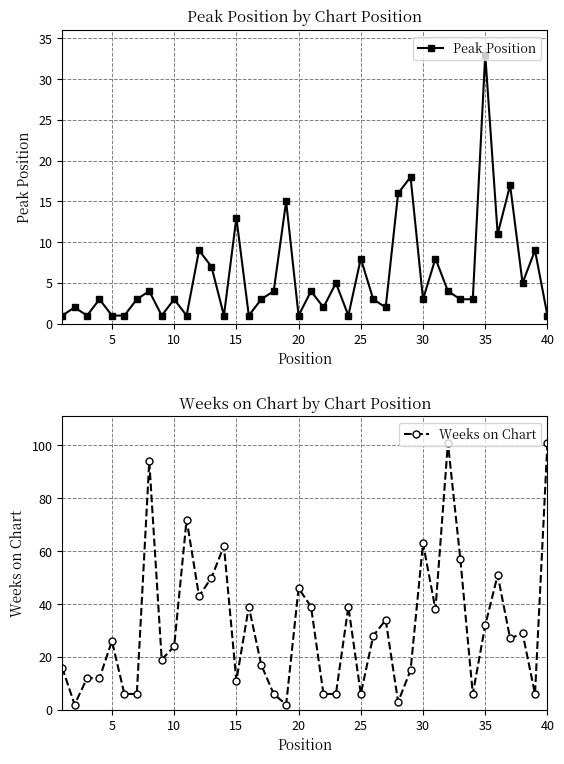

In Peak Position, how many points are higher than both neighbors (excluding endpoints)?

15